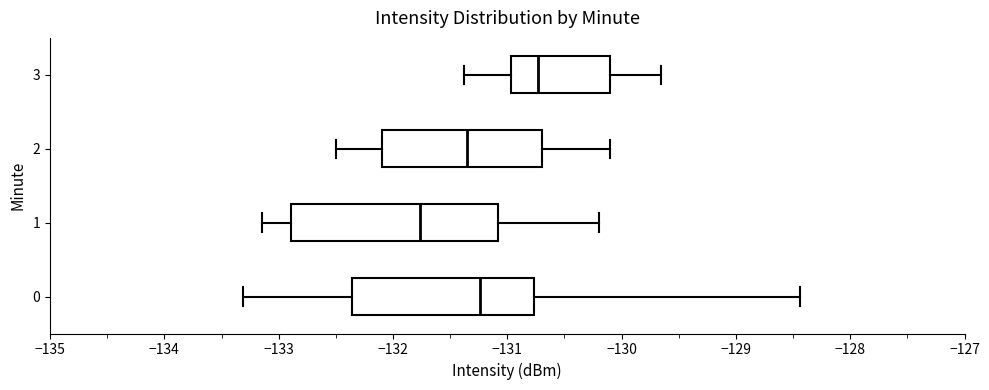

Which box has the furthest to the left median line?

1